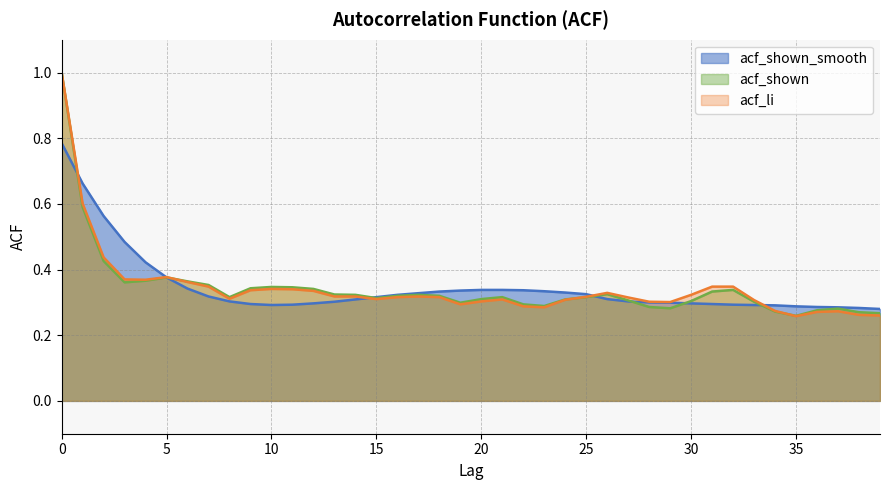

What is the total value across all series at 37?

0.8